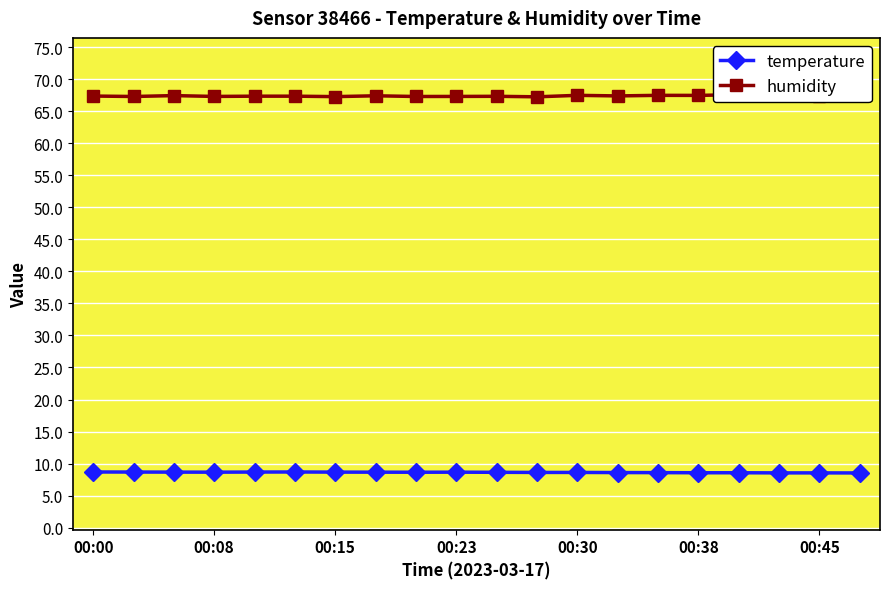

How many interior local valleys does the humidity series have?

8